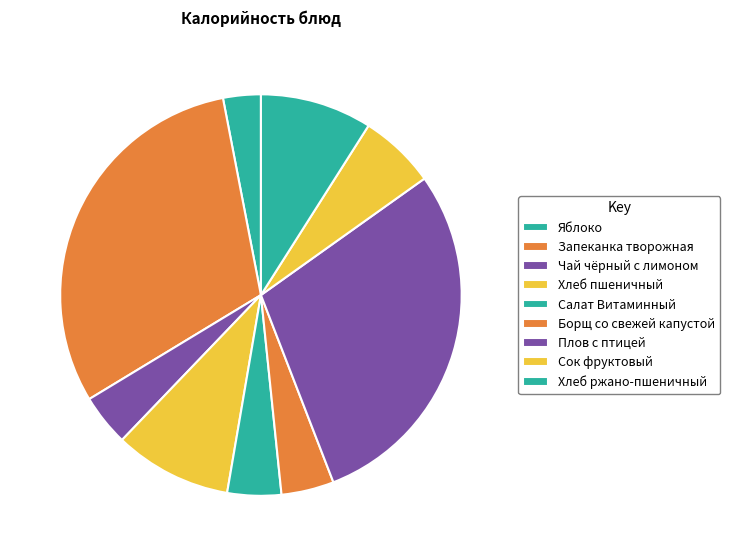

Which category has the biggest portion of the pie?

Запеканка творожная